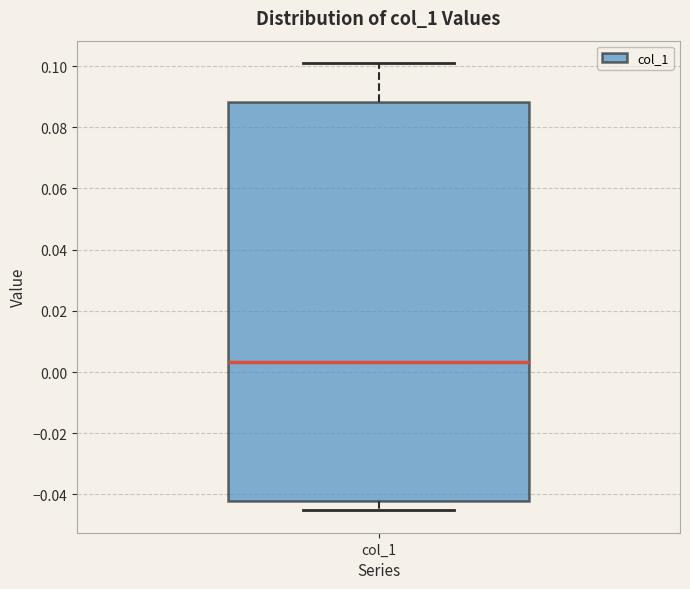

Read this box plot against the y-axis: the position of the median line, the range covered by the box, and the ends of both whiskers. The values are not printed on the chart, so give them approximately, as read against the axis.

median 0.004, box -0.042 to 0.088, whiskers -0.046 to 0.100